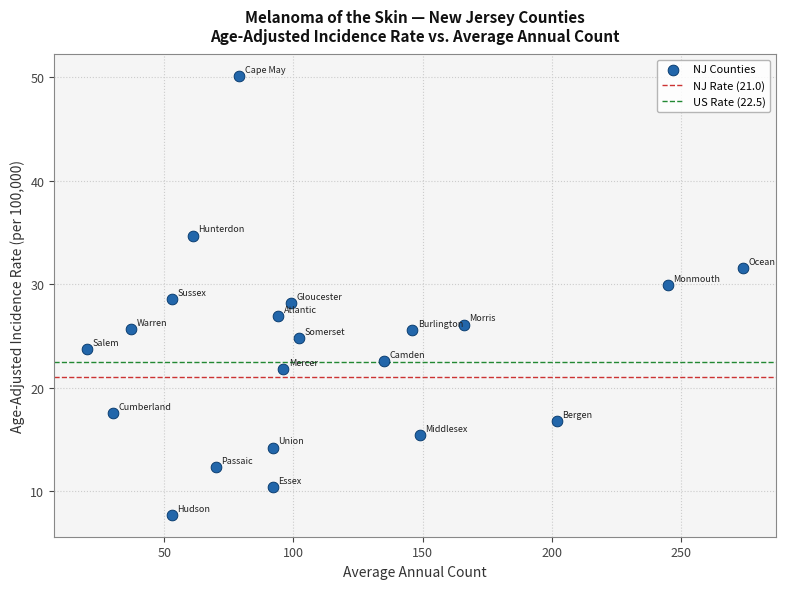

What is the range of Y values (max minus min)?

42.4